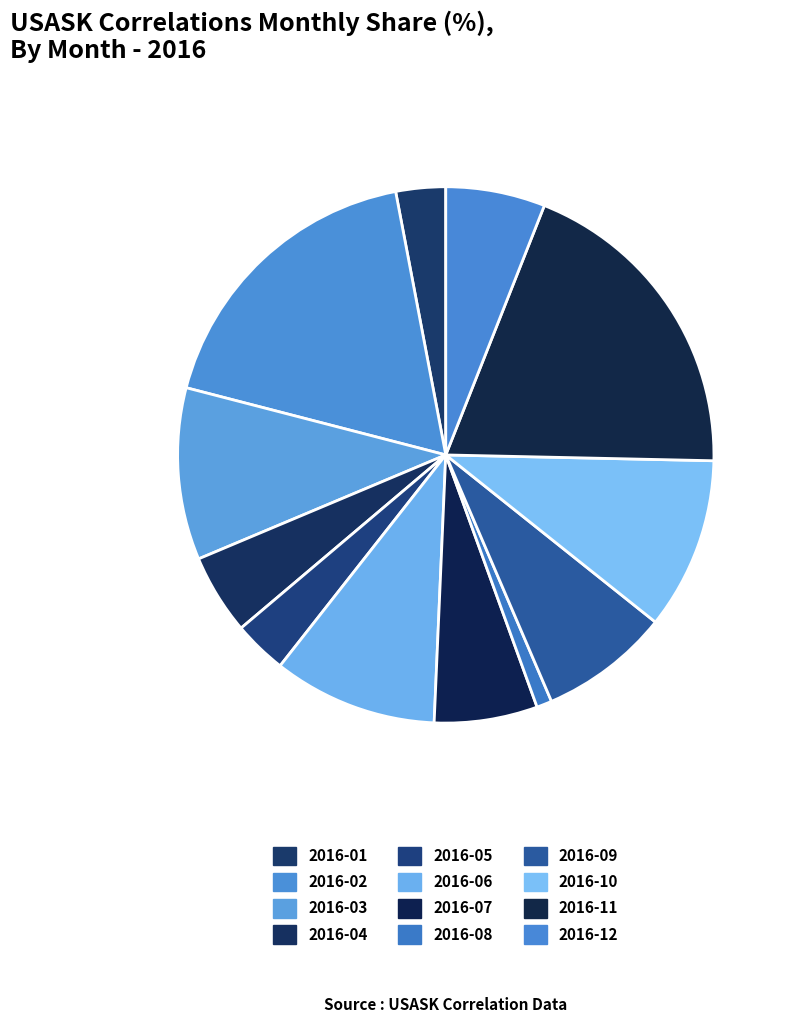

Count the number of slices in the pie.

12